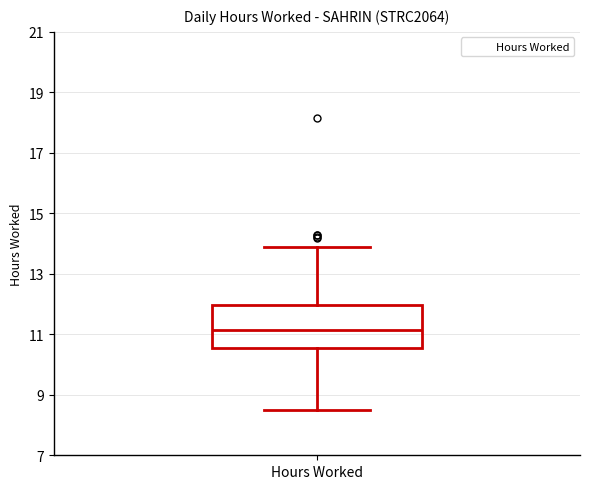

Read this box plot against the y-axis: the position of the median line, the range covered by the box, and the ends of both whiskers. The values are not printed on the chart, so give them approximately, as read against the axis.

median 11.2, box 10.6 to 12.0, whiskers 8.6 to 13.8